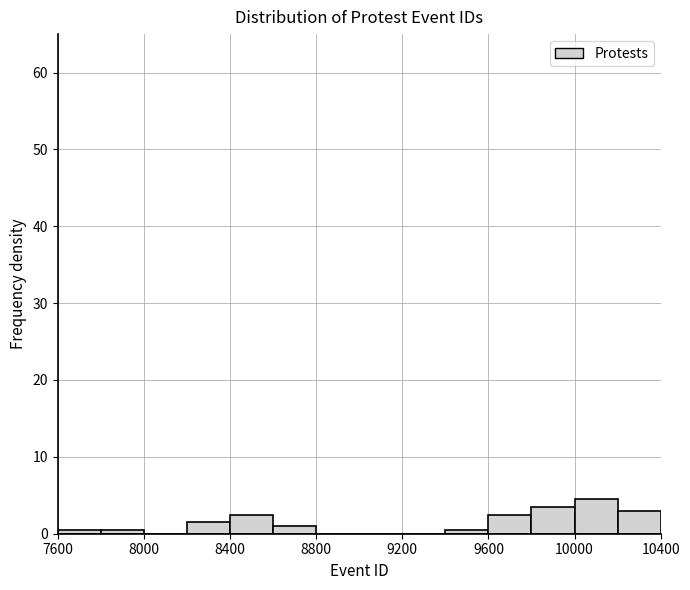

Reading left to right, list every bar in this chart as the range it spans on the x-axis followed by its height. The values are not printed on the chart, so give them approximately, as read against the axis.

7600 to 7800: under 1
7800 to 8000: under 1
8000 to 8200: 0
8200 to 8400: 2
8400 to 8600: 3
8600 to 8800: 1
8800 to 9000: 0
9000 to 9200: 0
9200 to 9400: 0
9400 to 9600: under 1
9600 to 9800: 3
9800 to 10000: 4
10000 to 10200: 5
10200 to 10400: 3